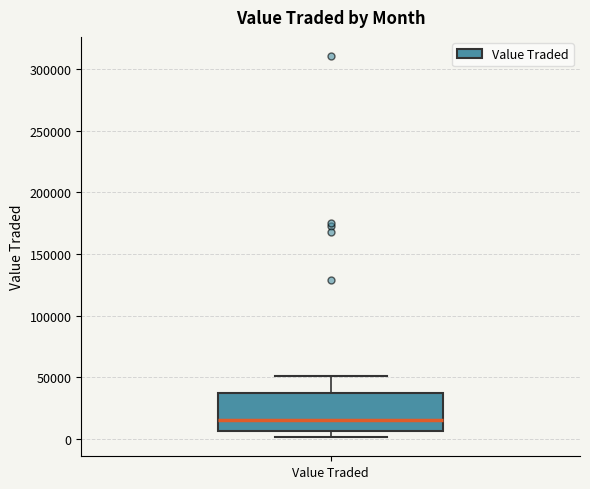

Read this box plot against the y-axis: the position of the median line, the range covered by the box, and the ends of both whiskers. The values are not printed on the chart, so give them approximately, as read against the axis.

median 15000, box 5000 to 35000, whiskers 0 to 50000